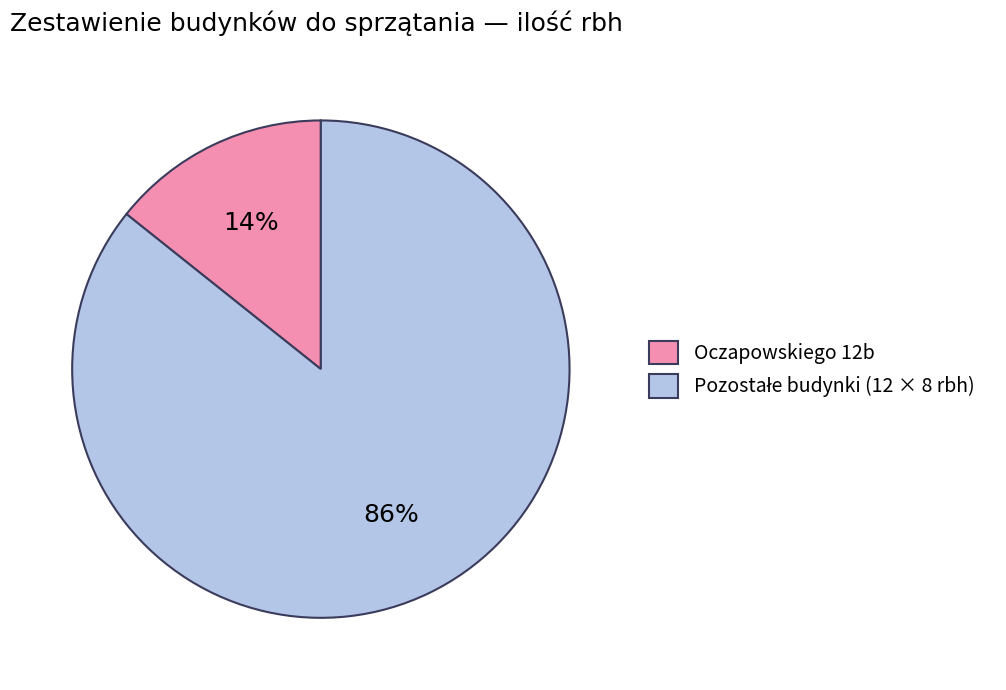

To the nearest percent, what portion does Oczapowskiego 12b represent?

14%